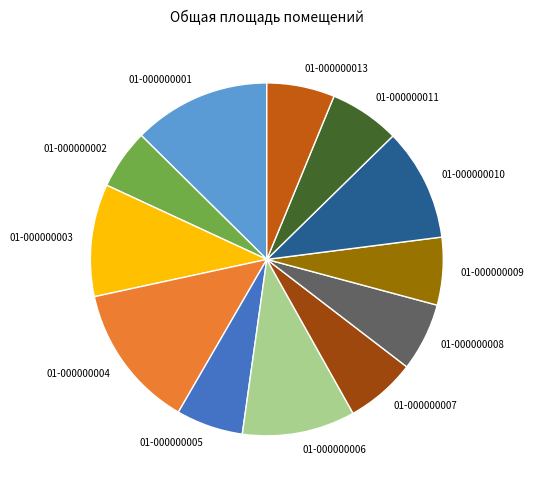

How many slices are in this pie chart?

12